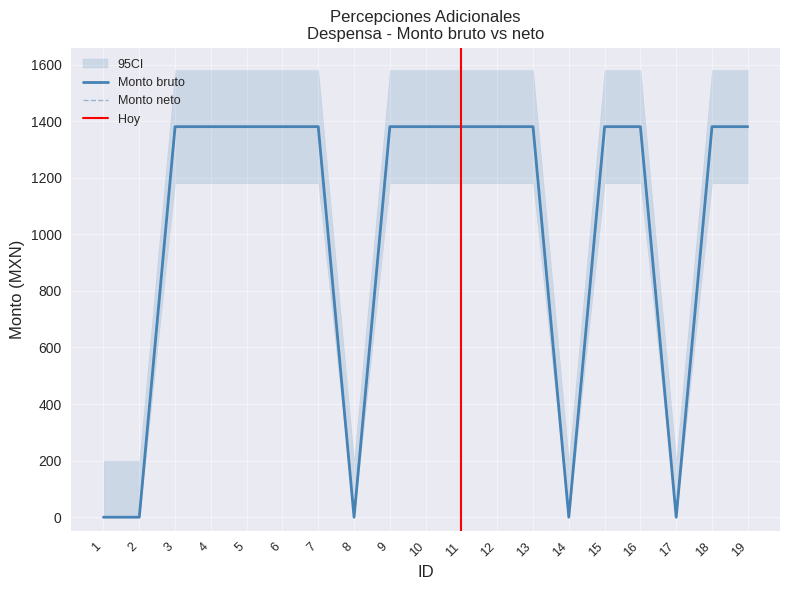

Rank the series by their maximum value, from highest to lowest.

Monto bruto, Monto neto